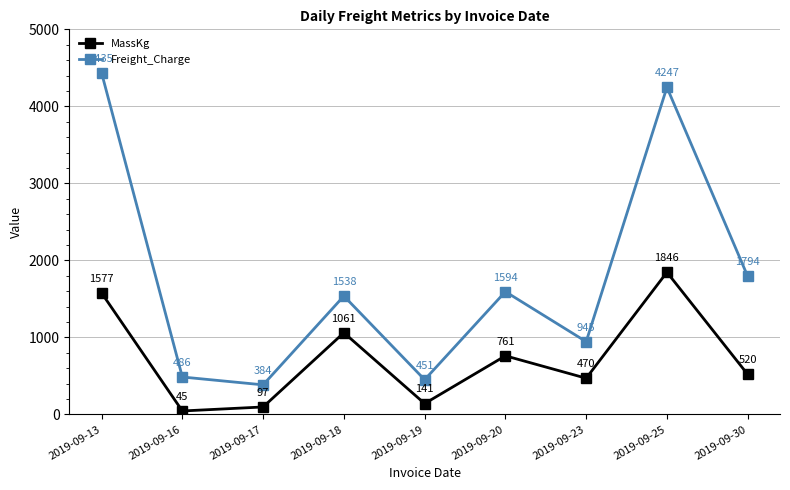

How many lines are shown in the chart?

2